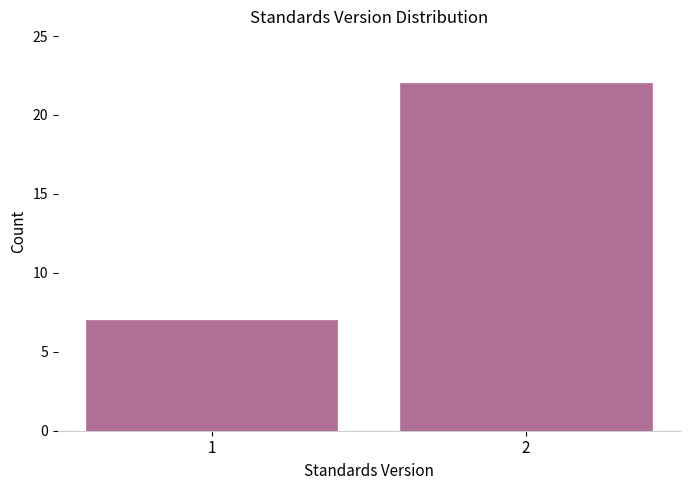

Reading left to right, transcribe all the data shown in this chart.

7	22